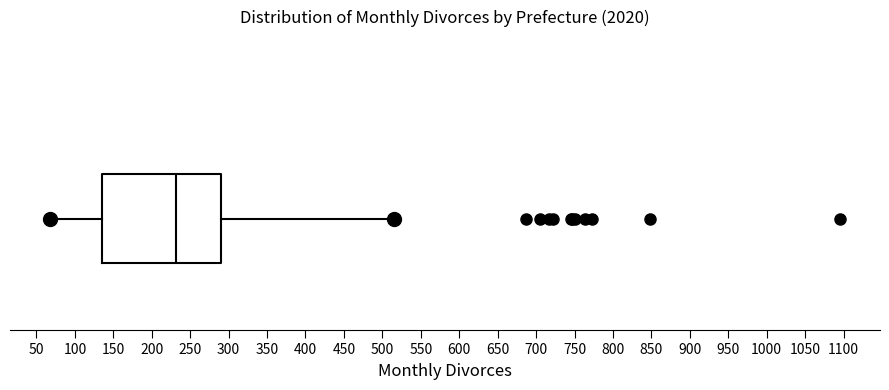

Where does the median line of the box sit on the x-axis? The values are not printed on the chart, so give them approximately, as read against the axis.

230